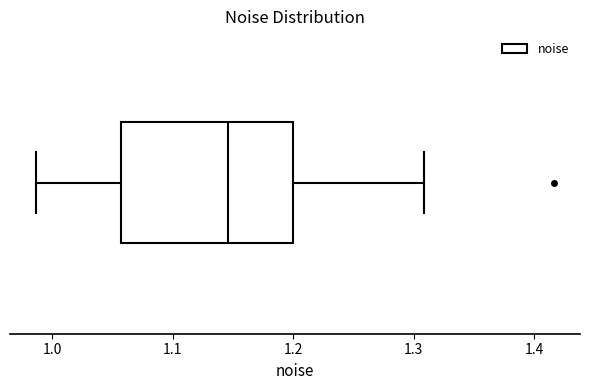

Transcribe this box plot: give where the median line is, the range the box spans, and where the two whiskers end, as read against the x-axis. The values are not printed on the chart, so give them approximately, as read against the axis.

median 1.15, box 1.06 to 1.20, whiskers 0.99 to 1.31